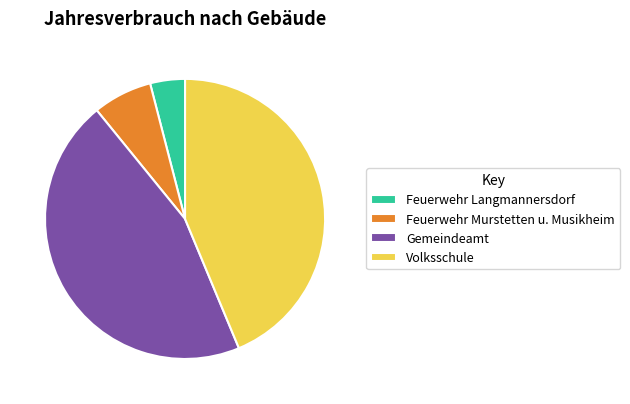

Combined, do Volksschule and Feuerwehr Langmannersdorf account for over 50%?

No